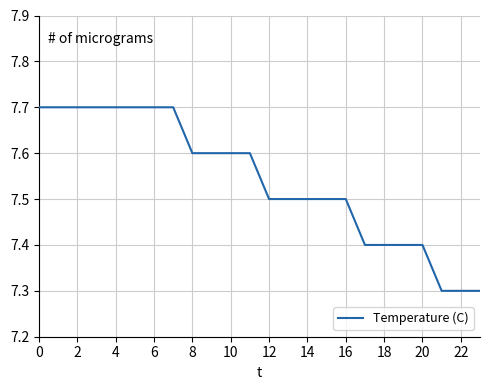

What is the smallest value displayed?

7.3